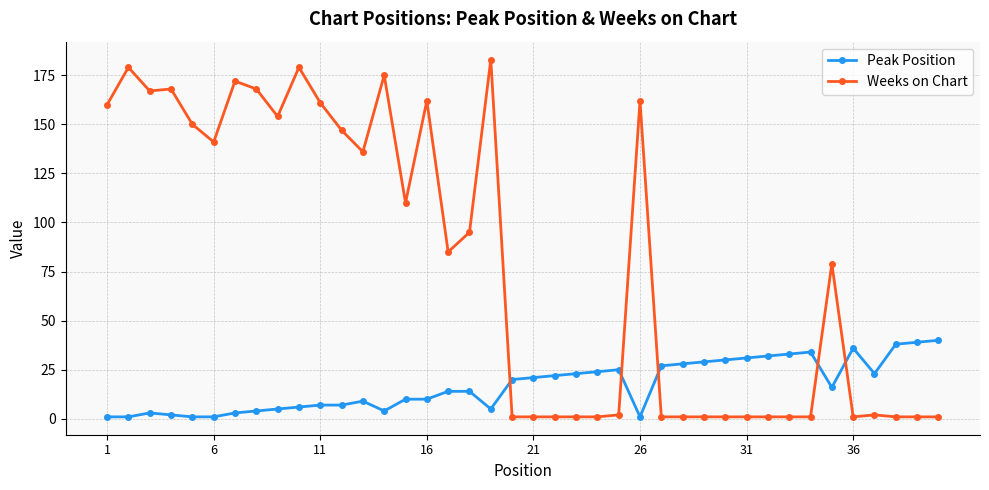

What is the lowest value of the Weeks on Chart series?

1